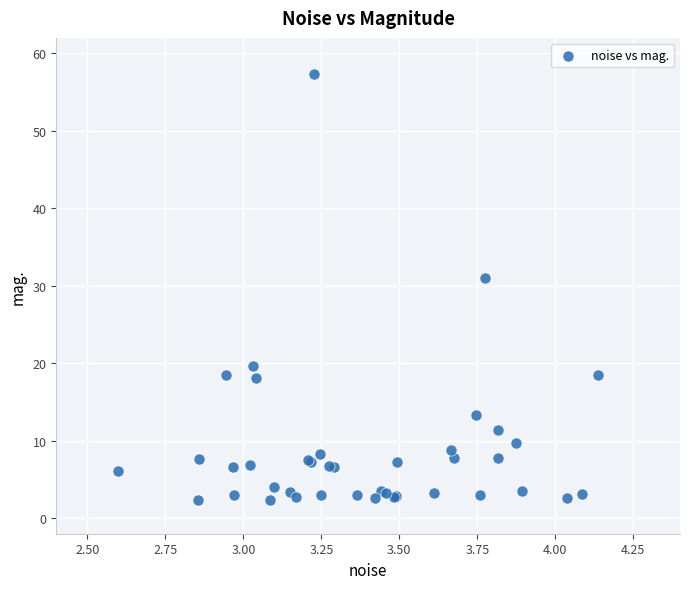

What Y value in the scatter plot is closest to 29?

31.0